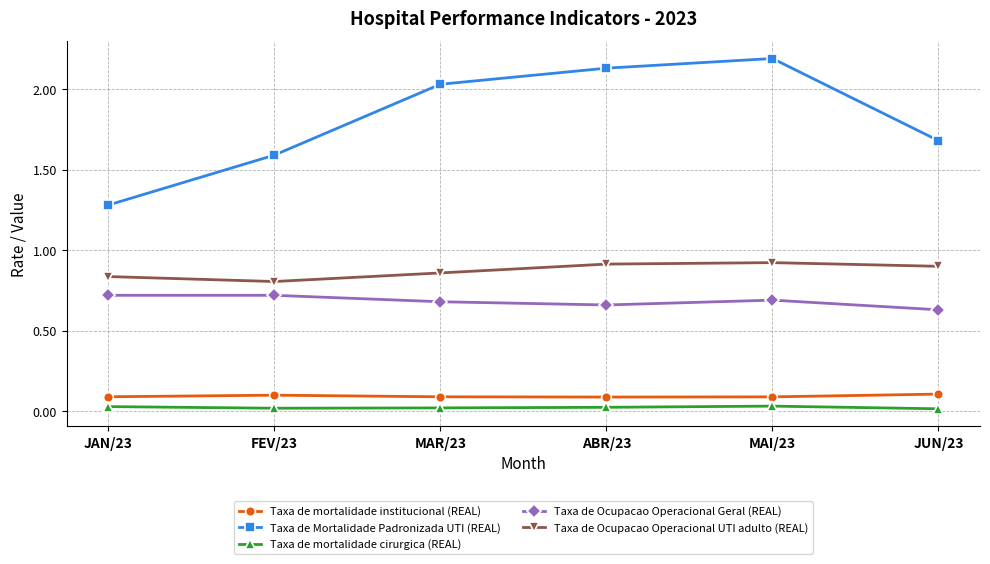

True or false: Taxa de mortalidade cirurgica (REAL) and Taxa de Ocupacao Operacional UTI adulto (REAL) cross at least once.

False